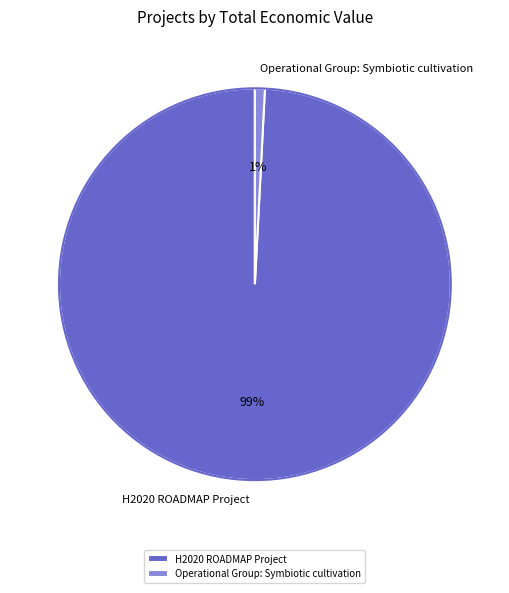

Which category accounts for the majority?

H2020 ROADMAP Project